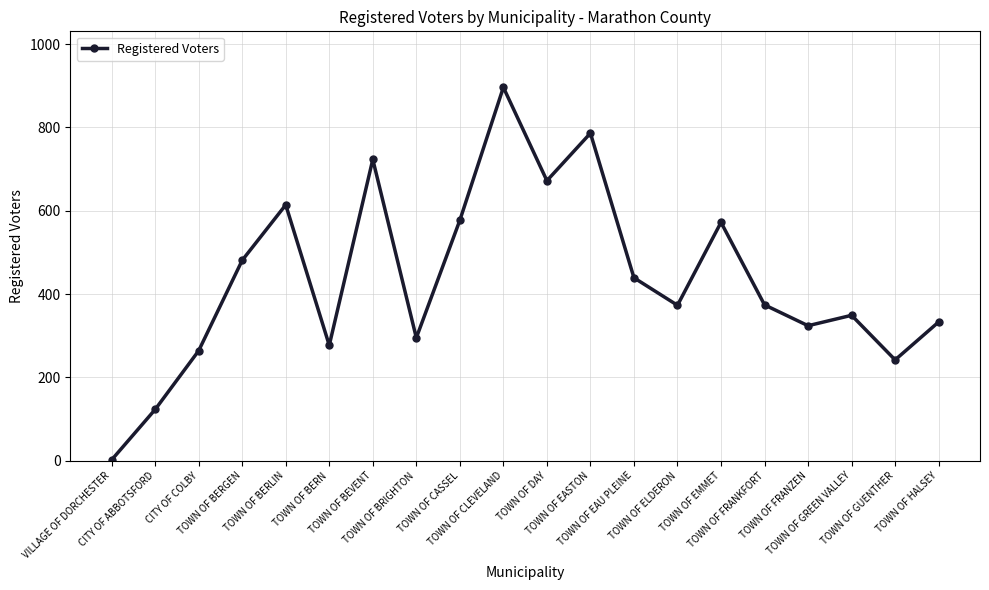

What is the greatest value displayed?

896